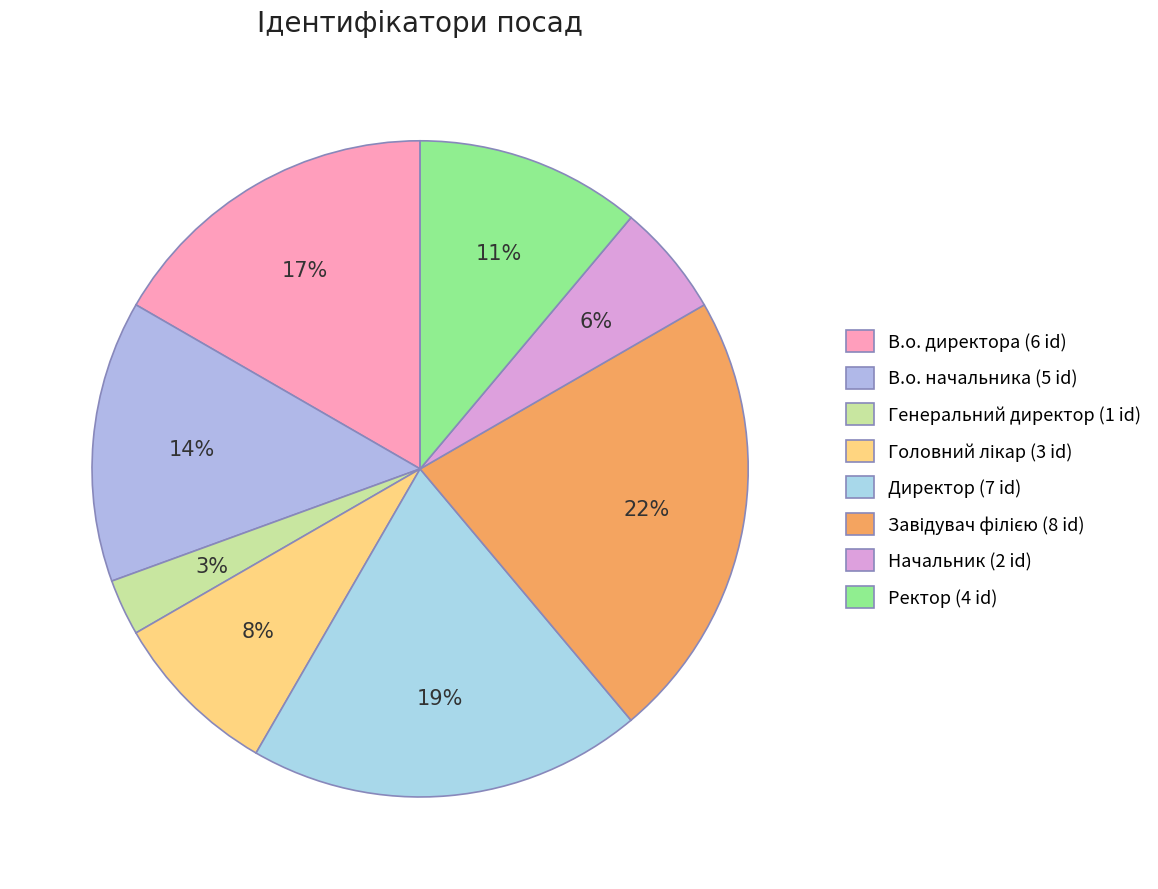

To the nearest percent, what is the average slice percentage?

12%